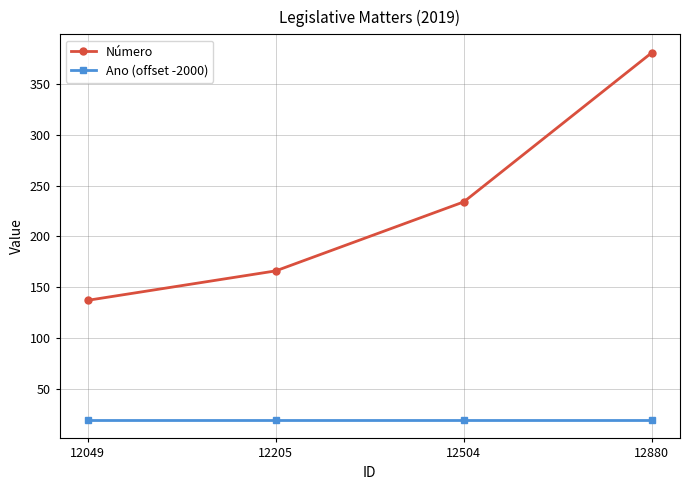

How many series are shown in this chart?

2